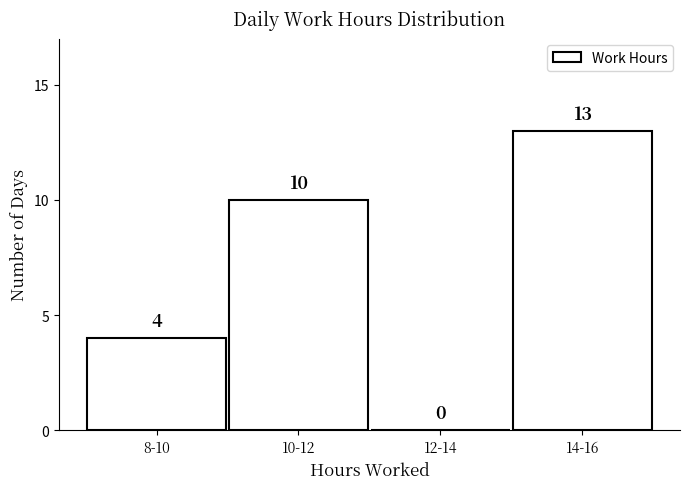

Reading right to left, list all the values displayed in this chart.

14-16=13	12-14=0	10-12=10	8-10=4